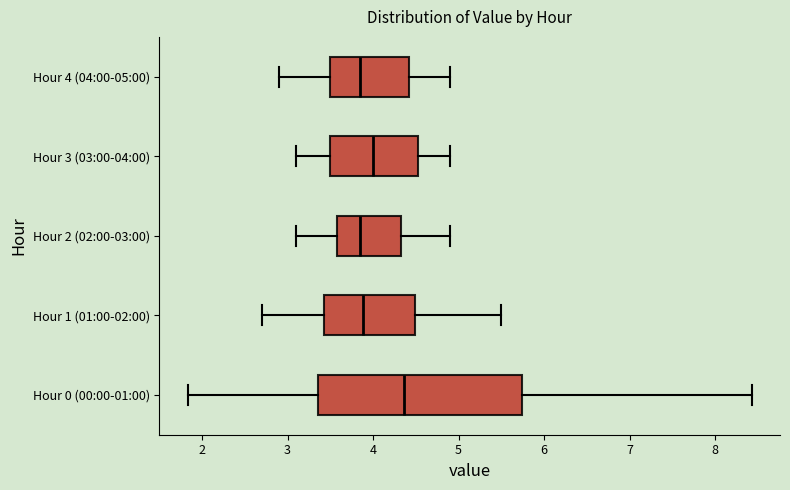

Reading bottom to top, read every box against the x-axis: the position of its median line, the range the box covers, and the ends of its whiskers. The values are not printed on the chart, so give them approximately, as read against the axis.

Hour 0 (00:00-01:00): median 4.4, box 3.4 to 5.7, whiskers 1.8 to 8.4
Hour 1 (01:00-02:00): median 3.9, box 3.4 to 4.5, whiskers 2.7 to 5.5
Hour 2 (02:00-03:00): median 3.9, box 3.6 to 4.3, whiskers 3.1 to 4.9
Hour 3 (03:00-04:00): median 4.0, box 3.5 to 4.5, whiskers 3.1 to 4.9
Hour 4 (04:00-05:00): median 3.9, box 3.5 to 4.4, whiskers 2.9 to 4.9